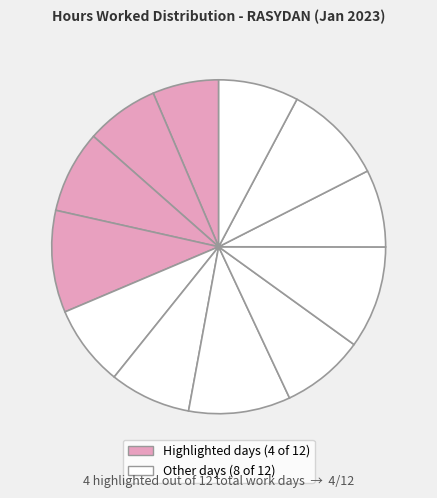

How many segments does this pie chart have?

12